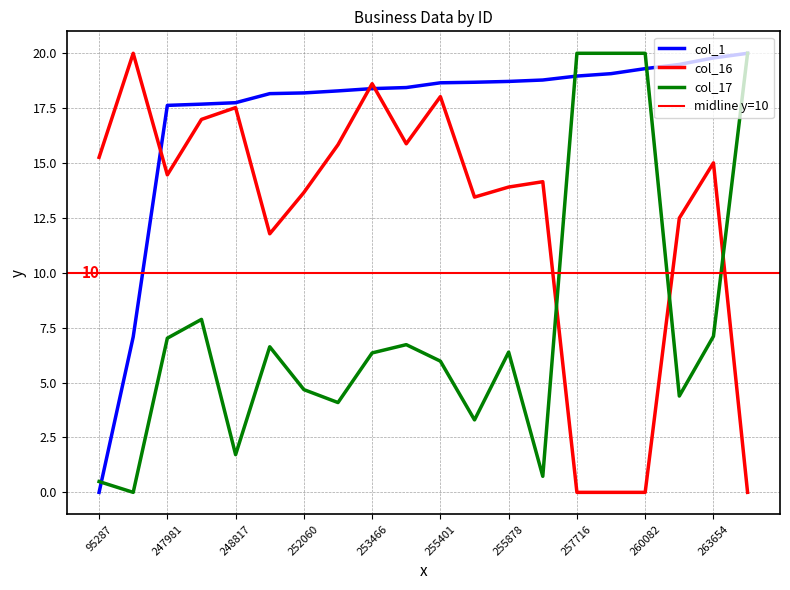

What is the total value across all series at 255582?

35.4